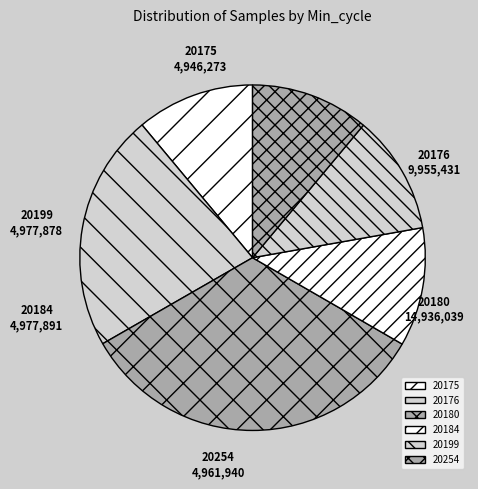

Which slice is the largest?

20180